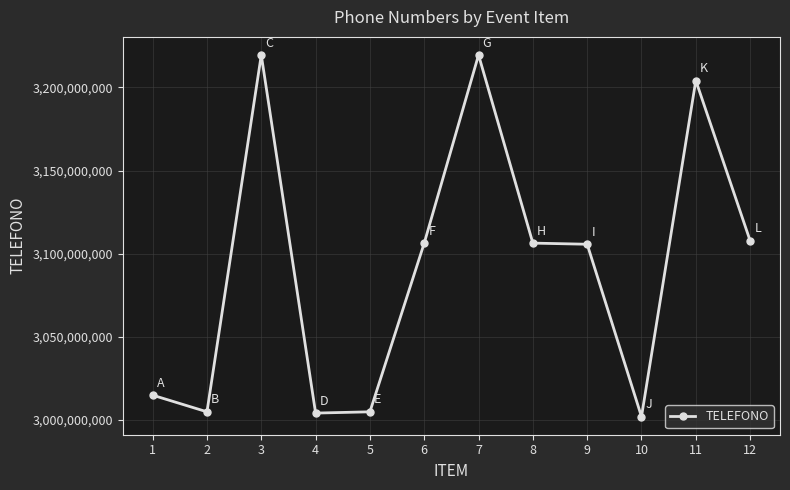

How many lines are shown in the chart?

1